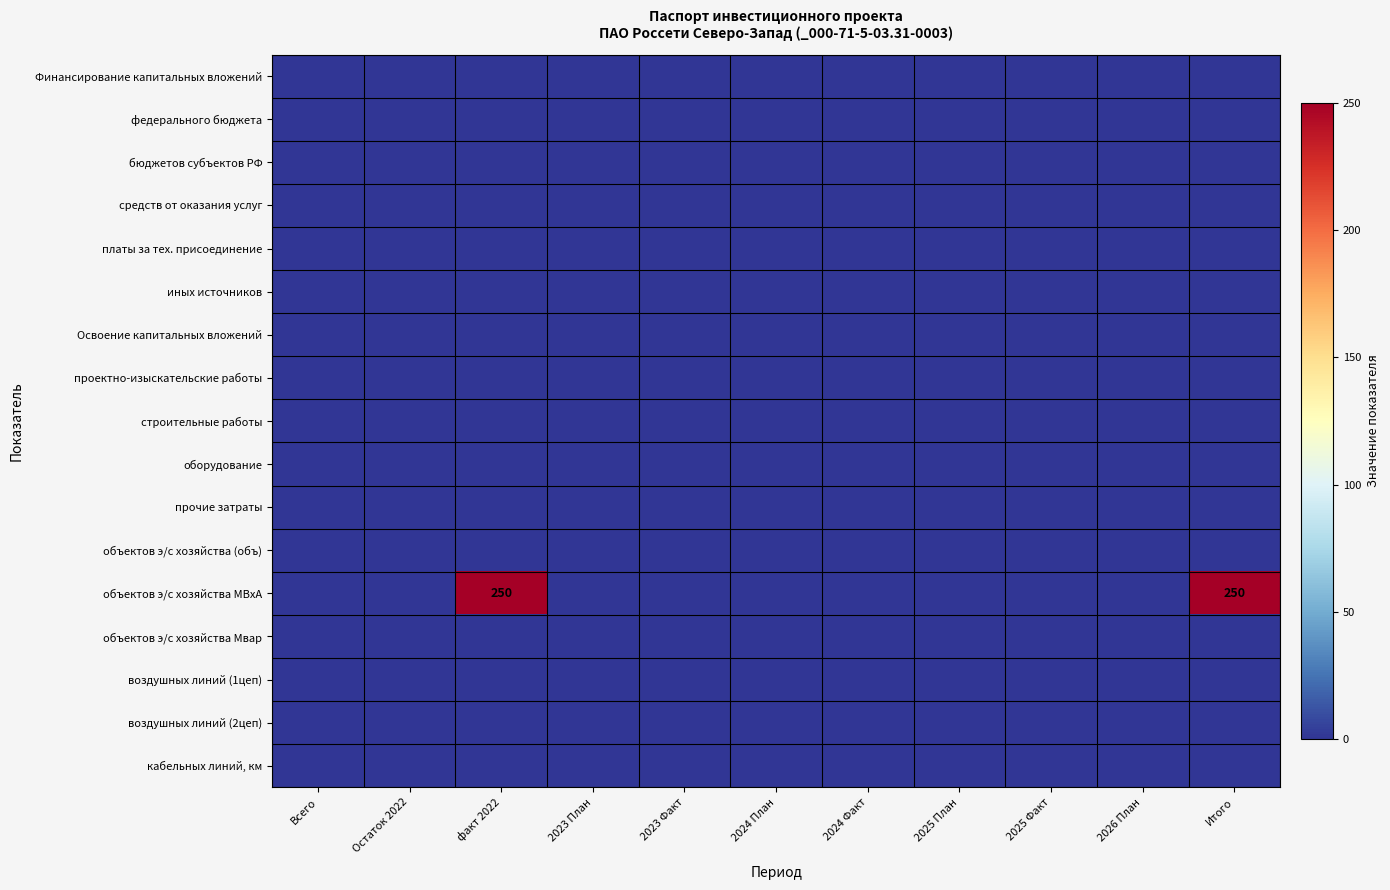

Which series has the largest total across all categories?

объектов э/с хозяйства МВхА